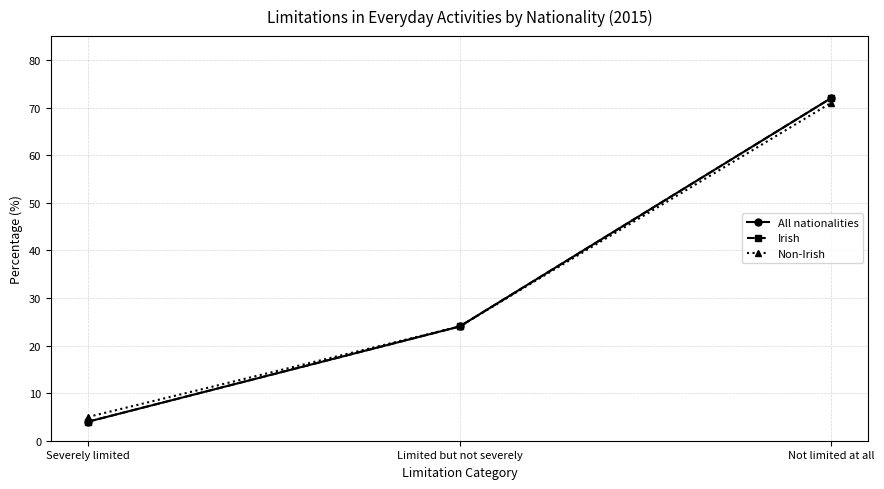

Is this an area chart (filled region under the line)?

No